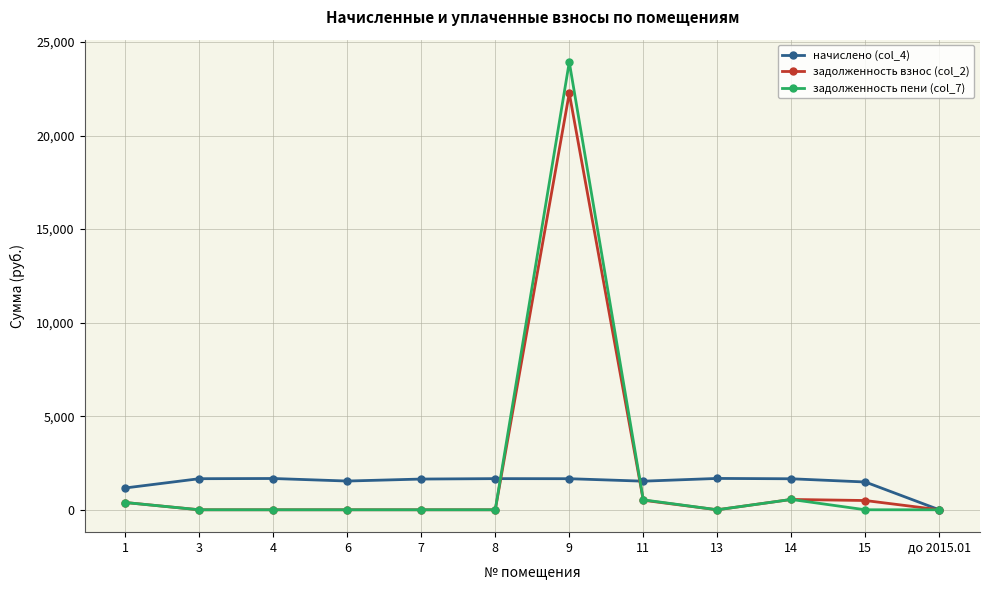

List the series in order of their peak value, lowest first.

начислено (col_4), задолженность взнос (col_2), задолженность пени (col_7)